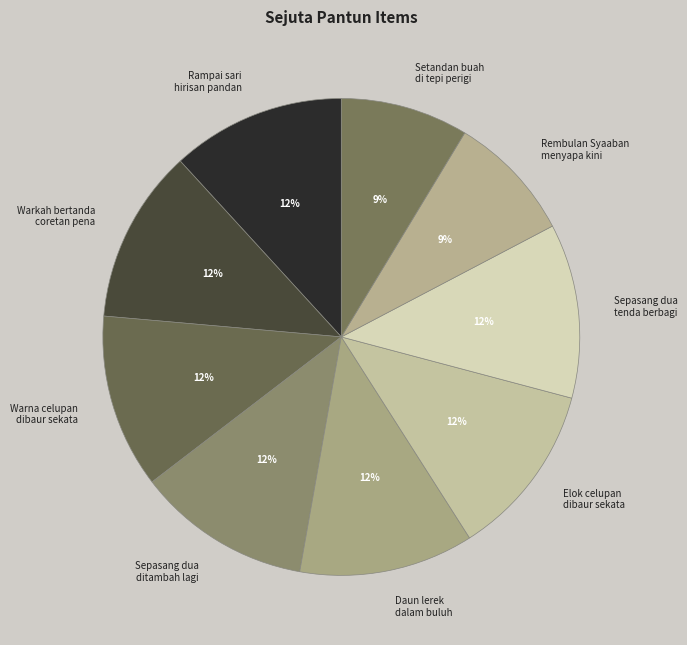

What percentage is the Setandan buah di tepi perigi slice, to the nearest percent?

9%